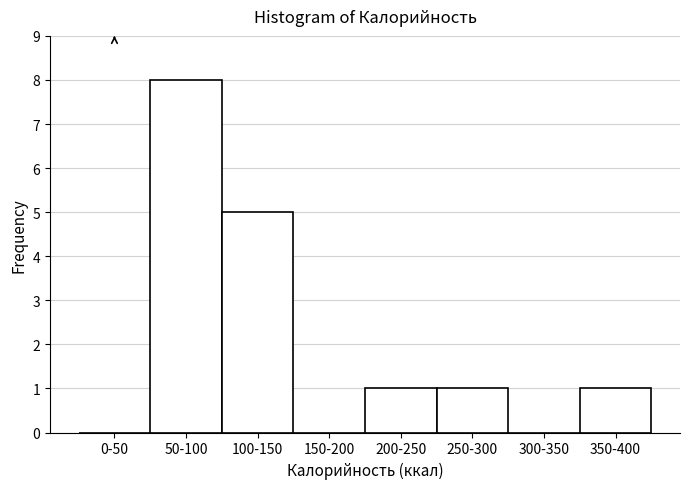

Reading left to right, transcribe all the data shown in this chart.

0-50=0	50-100=8	100-150=5	150-200=0	200-250=1	250-300=1	300-350=0	350-400=1